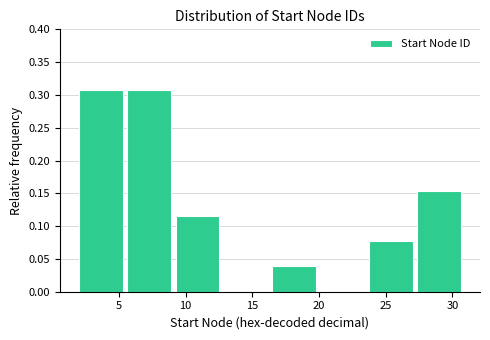

Reading left to right, list every bar in this chart as the range it spans on the x-axis followed by its height. Neither the bar edges nor the heights are printed on the chart, so give them approximately, as read against the axes.

2.0 to 5.5: 0.310
5.5 to 9.5: 0.310
9.5 to 13.0: 0.115
13.0 to 16.5: 0
16.5 to 20.0: 0.040
20.0 to 24.0: 0
24.0 to 27.5: 0.075
27.5 to 31.0: 0.155